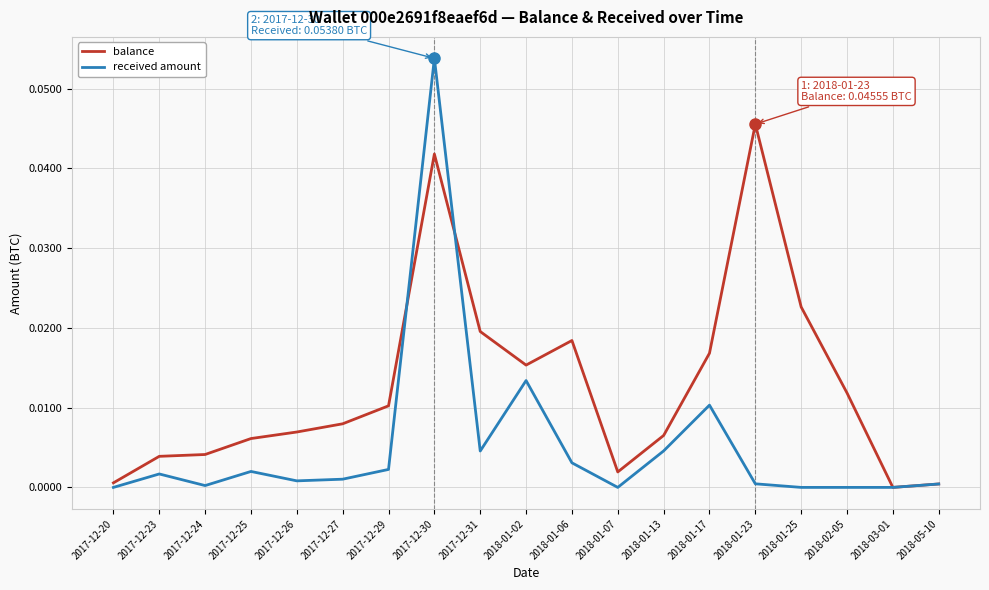

At which category is the sum across all series the highest?

2017-12-30